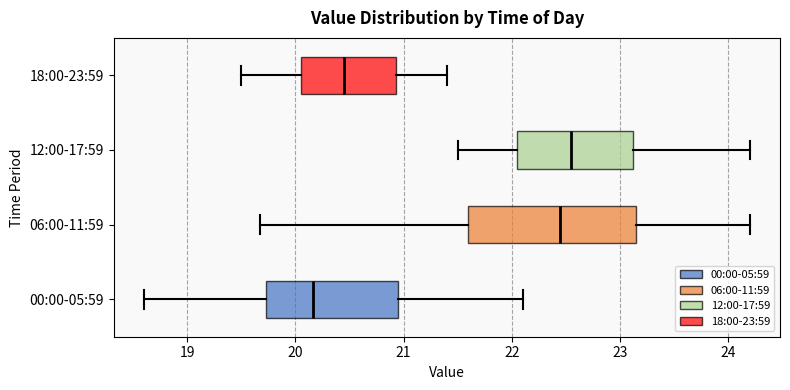

Which box has the furthest to the left median line?

00:00-05:59